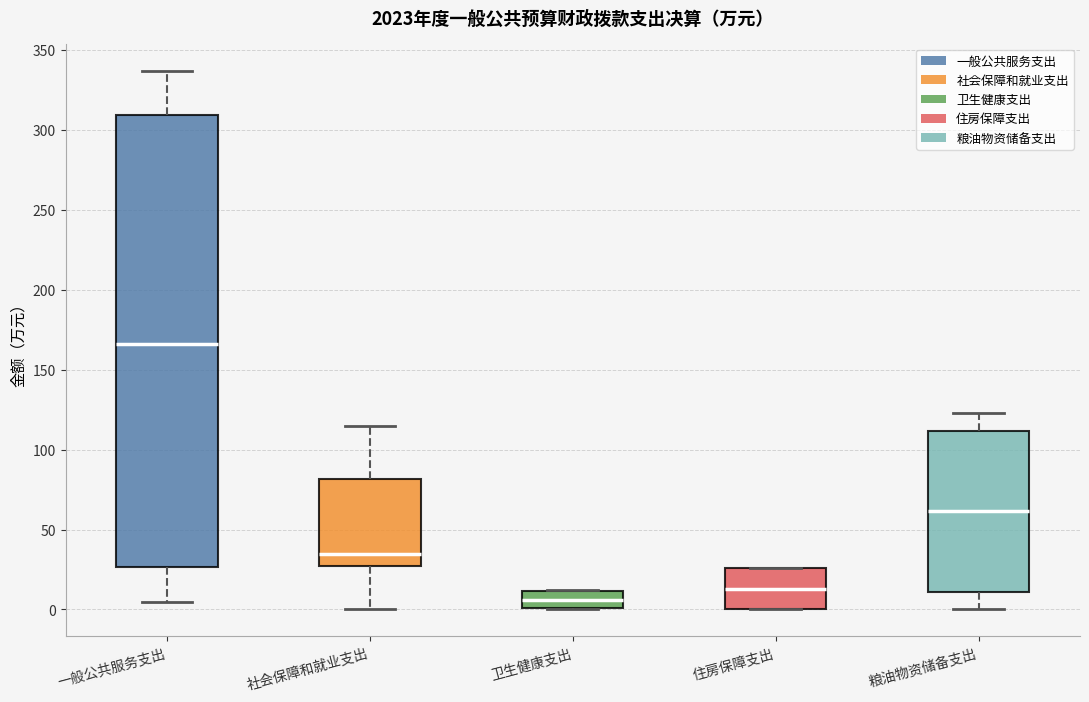

Where does the median line of the box for 住房保障支出 sit on the y-axis? The values are not printed on the chart, so give them approximately, as read against the axis.

15